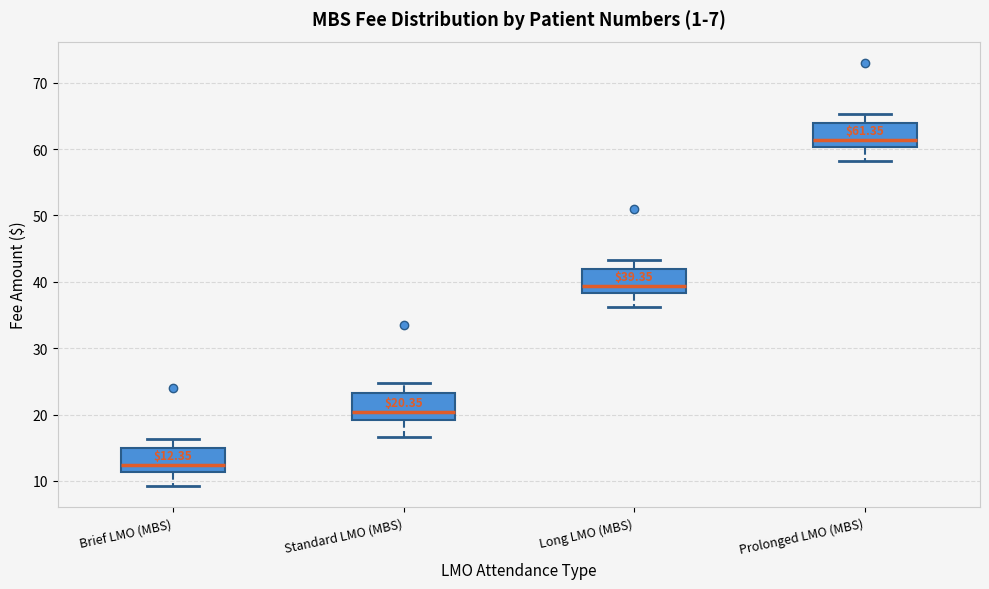

Which box has the highest median line?

Prolonged LMO (MBS)